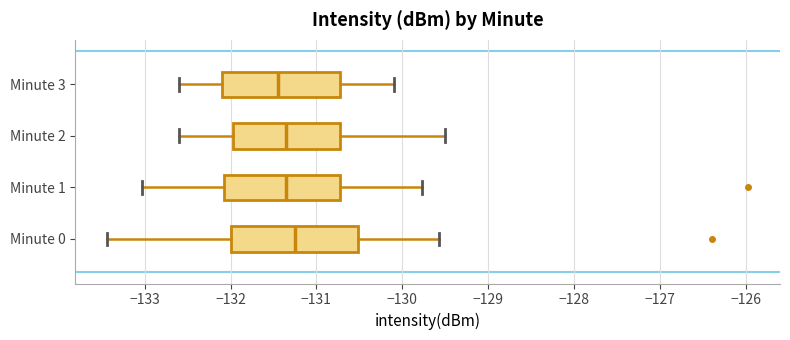

Which box has the furthest to the right median line?

Minute 0